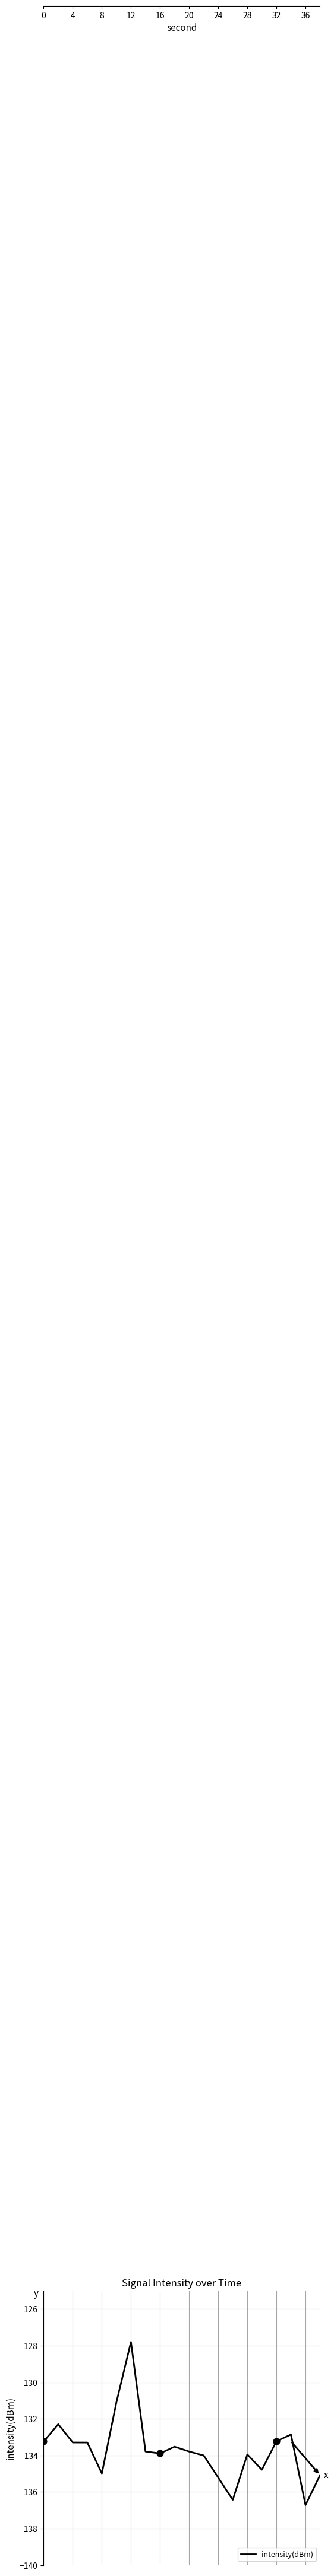

What is the greatest value displayed?

-127.8